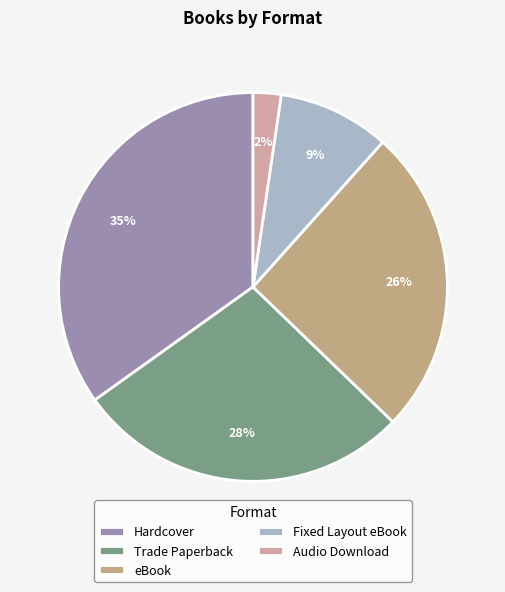

Count the number of slices in the pie.

5